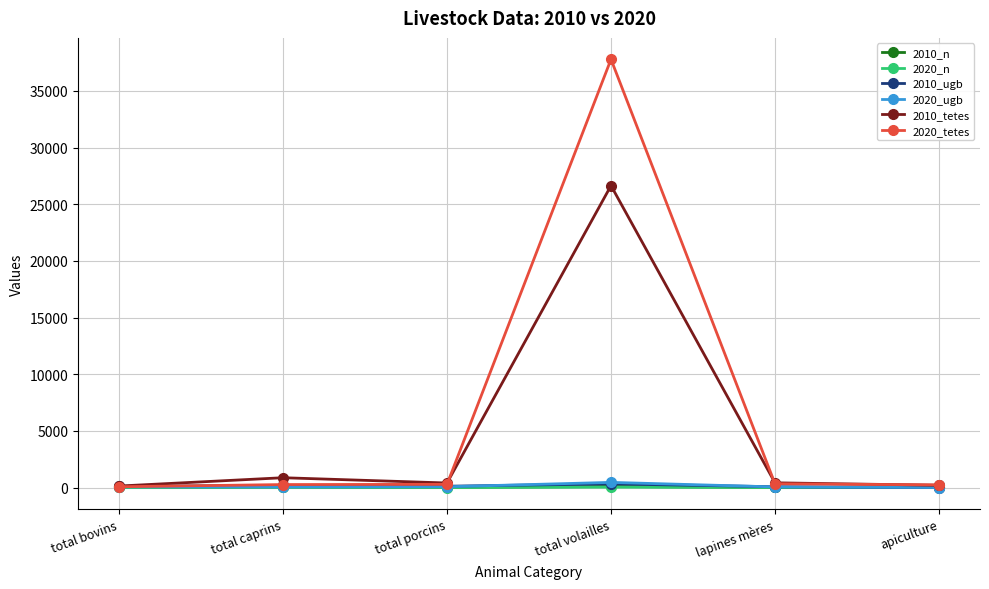

What is the difference between the highest and lowest values at lapines mères?

411.0